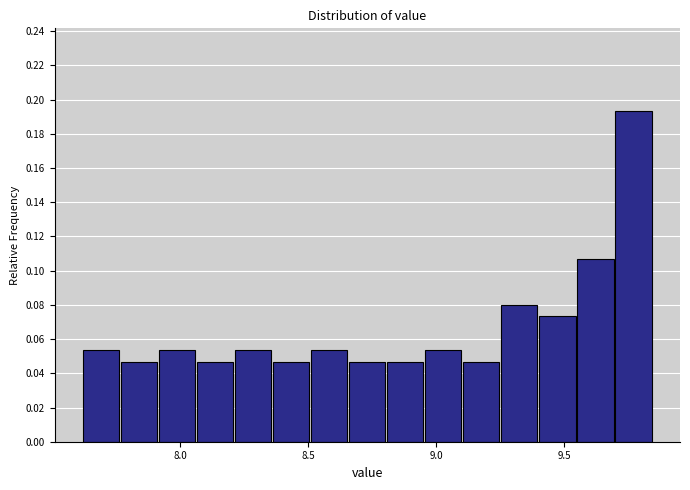

Around what value on the x-axis is the tallest bar? Give the approximate position of its centre, as read against the axis.

9.75